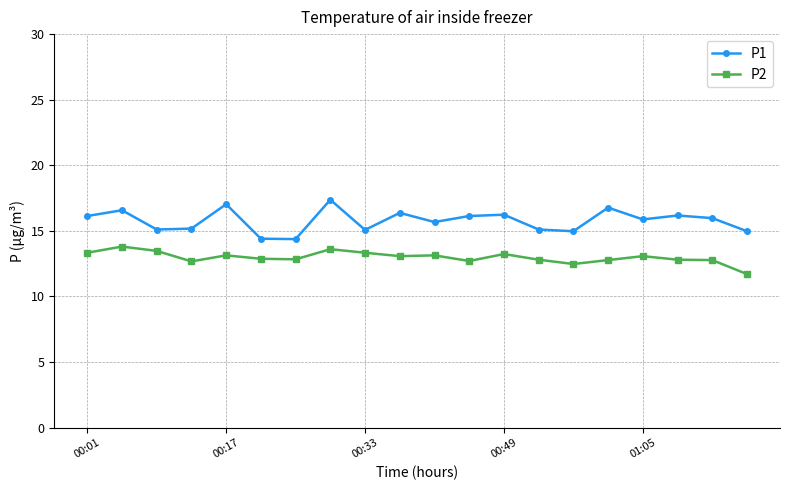

What is the greatest value displayed?

17.4